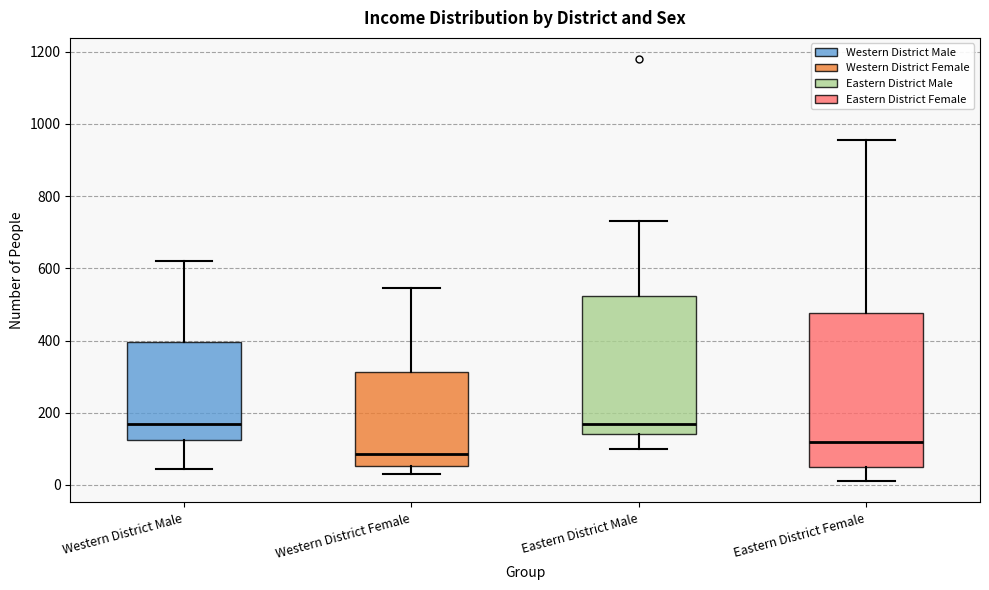

Reading left to right, read every box against the y-axis: the position of its median line, the range the box covers, and the ends of its whiskers. The values are not printed on the chart, so give them approximately, as read against the axis.

Western District Male: median 180, box 120 to 400, whiskers 40 to 620
Western District Female: median 80, box 60 to 320, whiskers 40 to 540
Eastern District Male: median 180, box 140 to 520, whiskers 100 to 740
Eastern District Female: median 120, box 60 to 480, whiskers 20 to 960